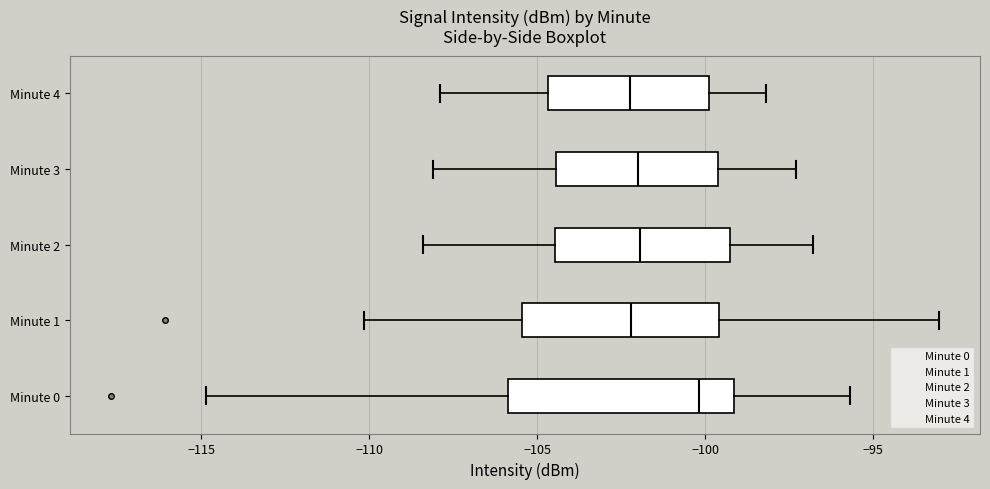

Which box is the widest, from its left edge to its right edge?

Minute 0